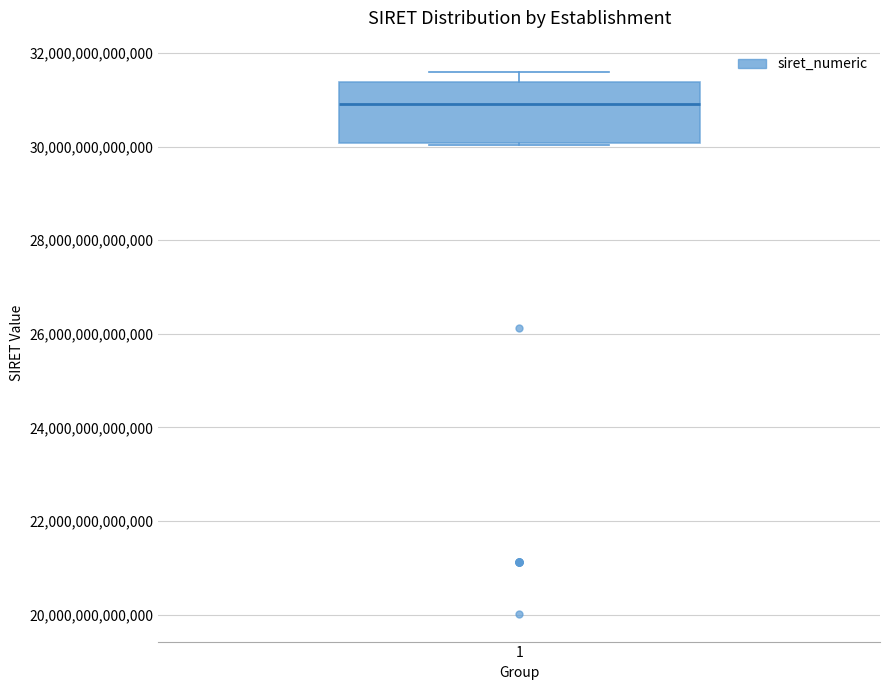

Read this box plot against the y-axis: the position of the median line, the range covered by the box, and the ends of both whiskers. The values are not printed on the chart, so give them approximately, as read against the axis.

median 31000000000000, box 30000000000000 to 31400000000000, whiskers 30000000000000 to 31600000000000